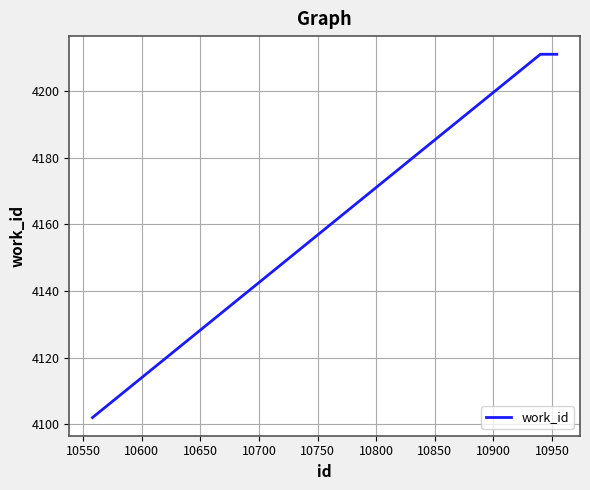

What is the greatest value displayed?

4211